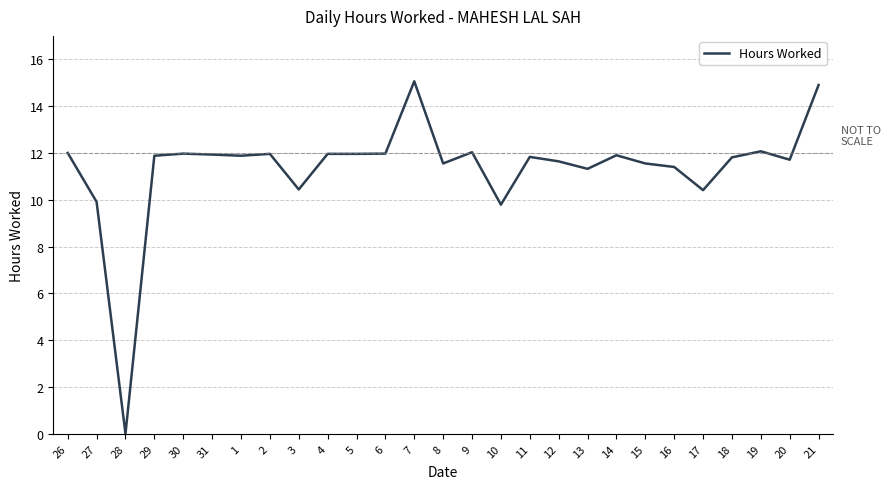

At which label does the data first exceed 11?

26